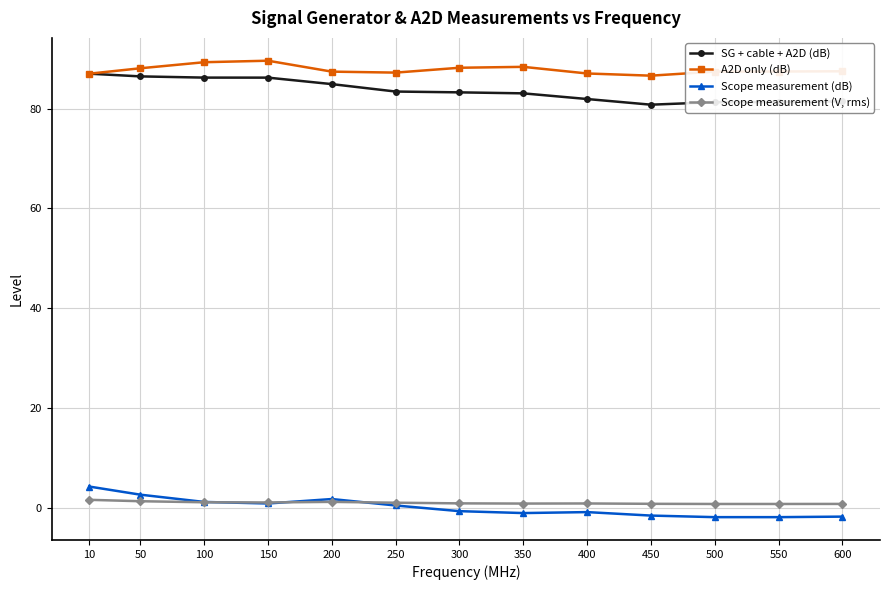

True or false: A2D only (dB) has a value of 117.6 at 250.

False